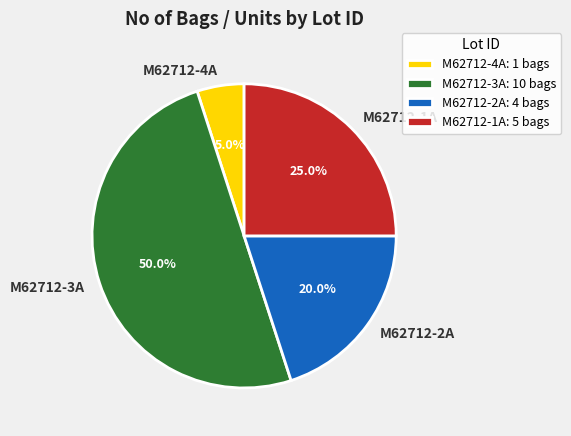

What percentage is NOT represented by M62712-1A?

75.0%